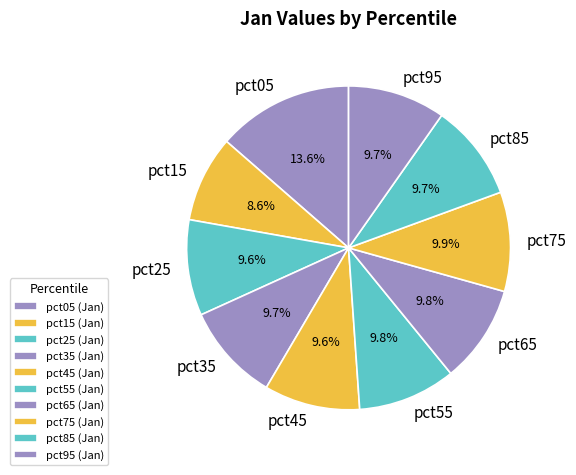

To the nearest percent, what is the difference between the pct05 and pct15 slice percentages?

5%